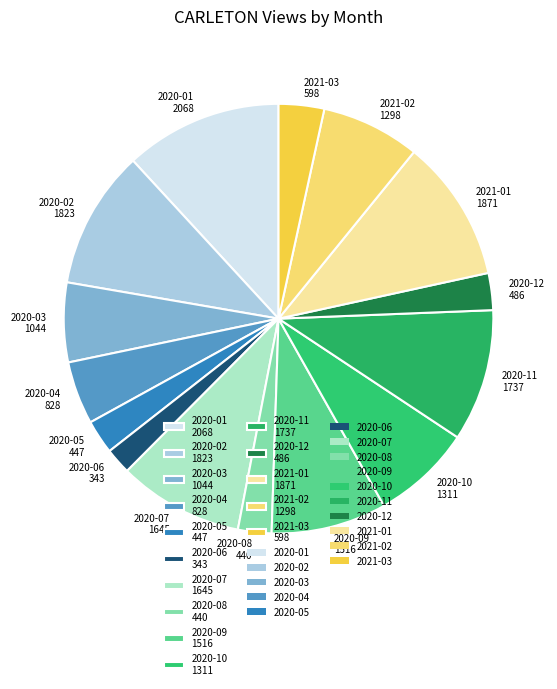

Does any single category account for the majority?

No